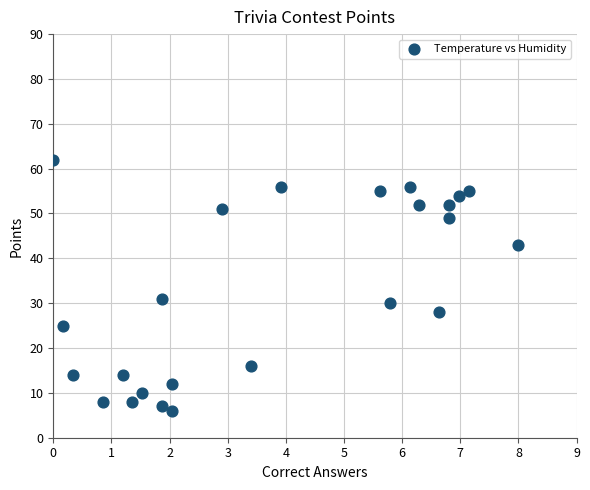

What is the range of Y values (max minus min)?

56